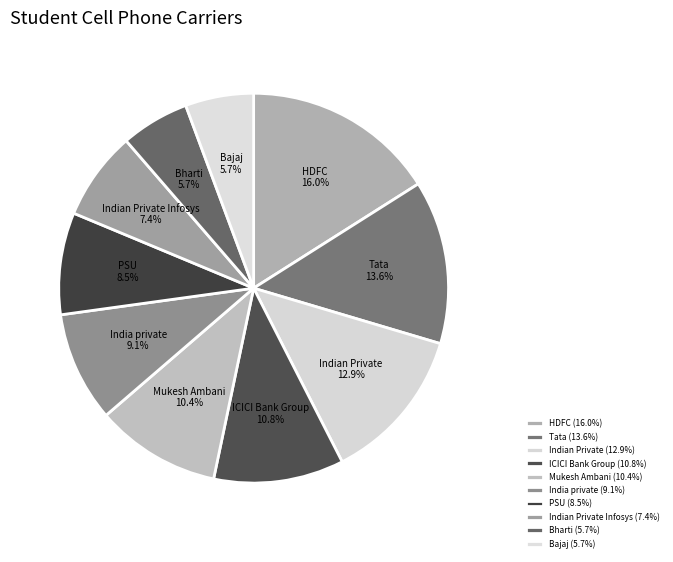

The HDFC slice represents 16% of the pie. True or false?

True